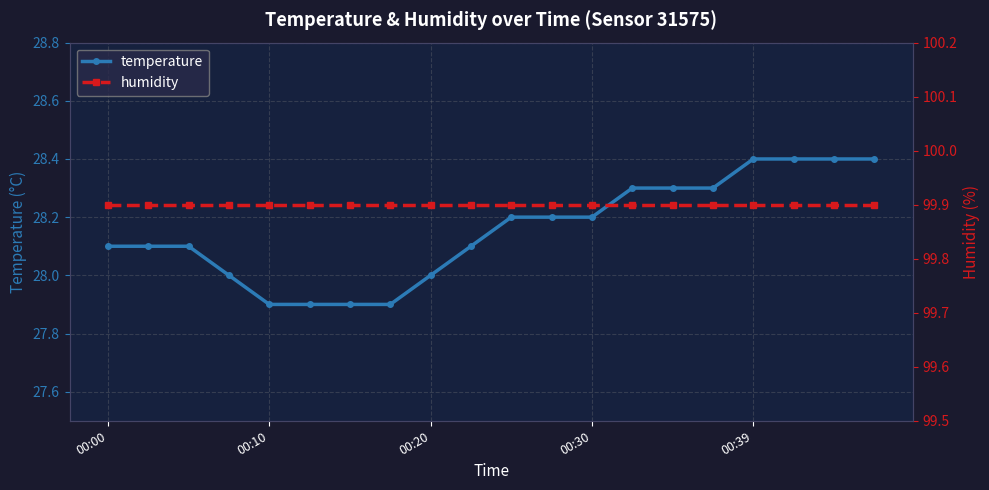

What is the minimum value for temperature?

27.9